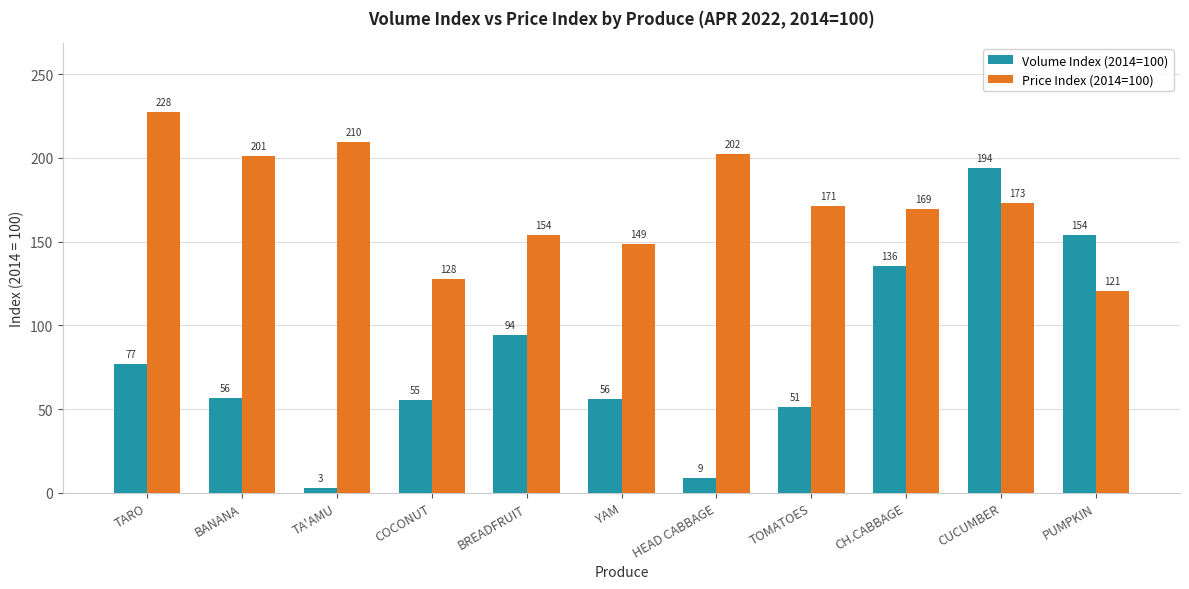

How many groups of bars are there?

11